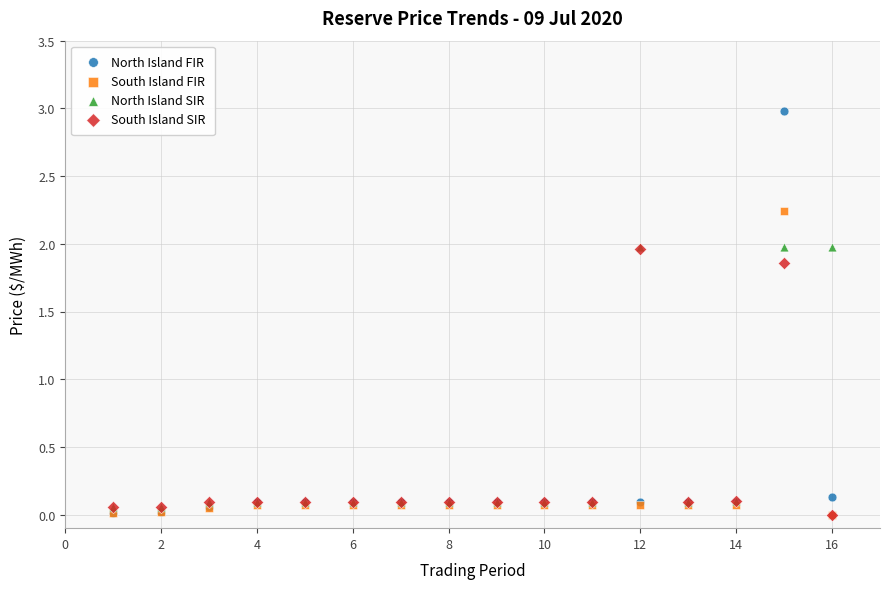

Which series contains the highest Y value?

North Island FIR